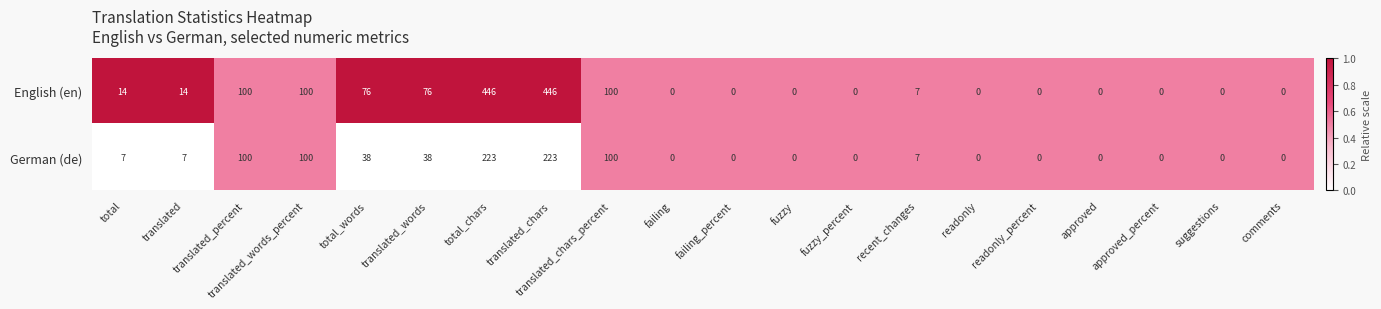

The value of German (de) at failing_percent is 136. True or false?

False